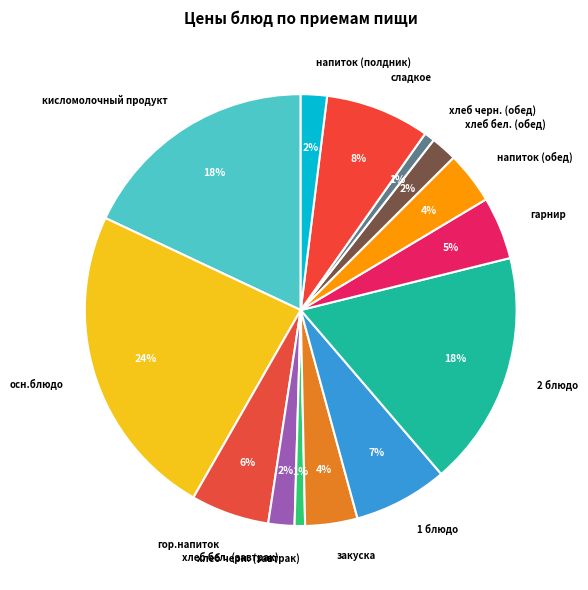

Combined, do напиток (полдник) and осн.блюдо account for over 50%?

No